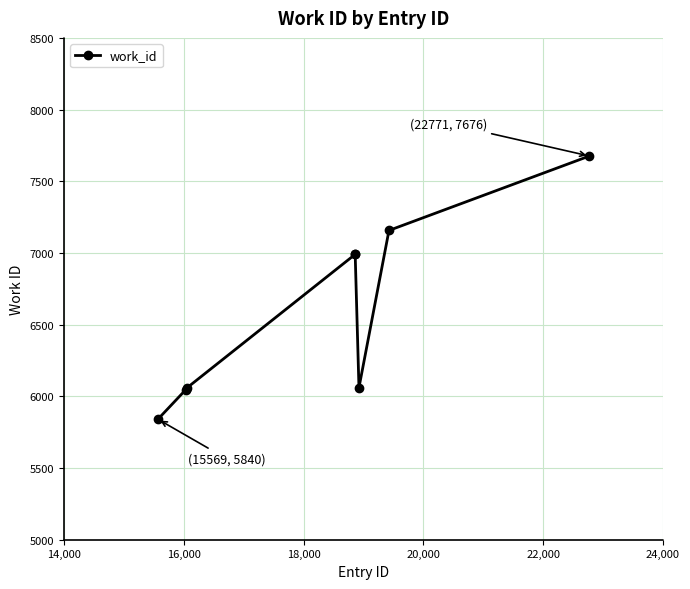

What is the sum of all values?

52819